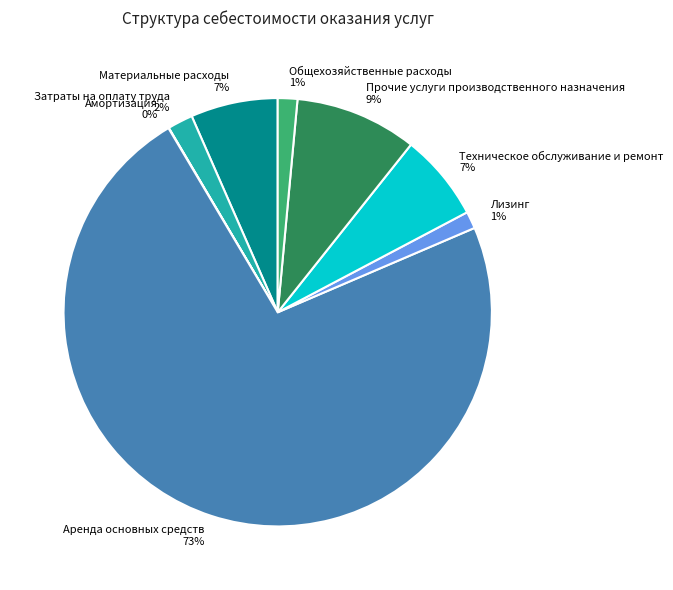

Do Затраты на оплату труда and Прочие услуги производственного назначения together represent more than half of the pie?

No